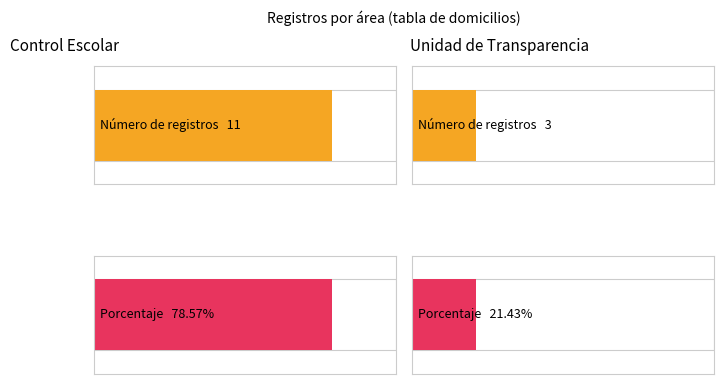

Does the chart contain stacked bars?

No